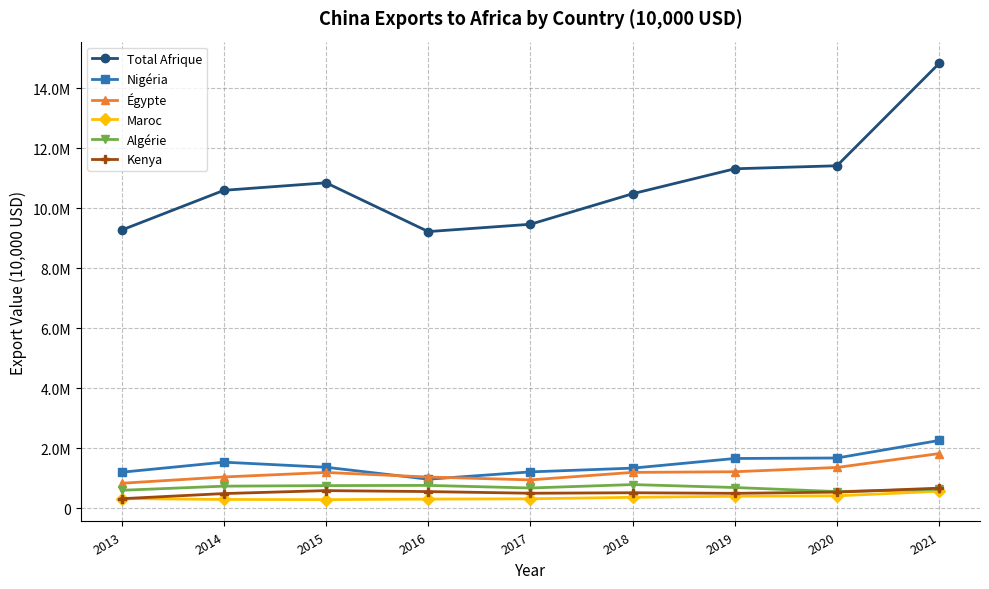

What is the total value across all series at 2014?

14717748